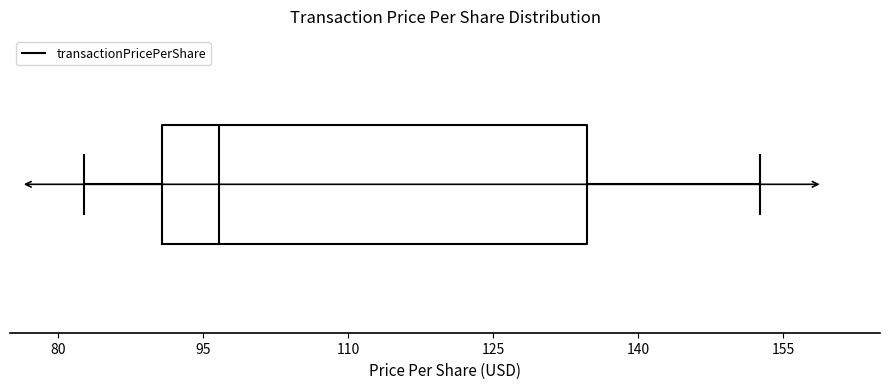

Where does the right whisker of the box end on the x-axis? The values are not printed on the chart, so give them approximately, as read against the axis.

152